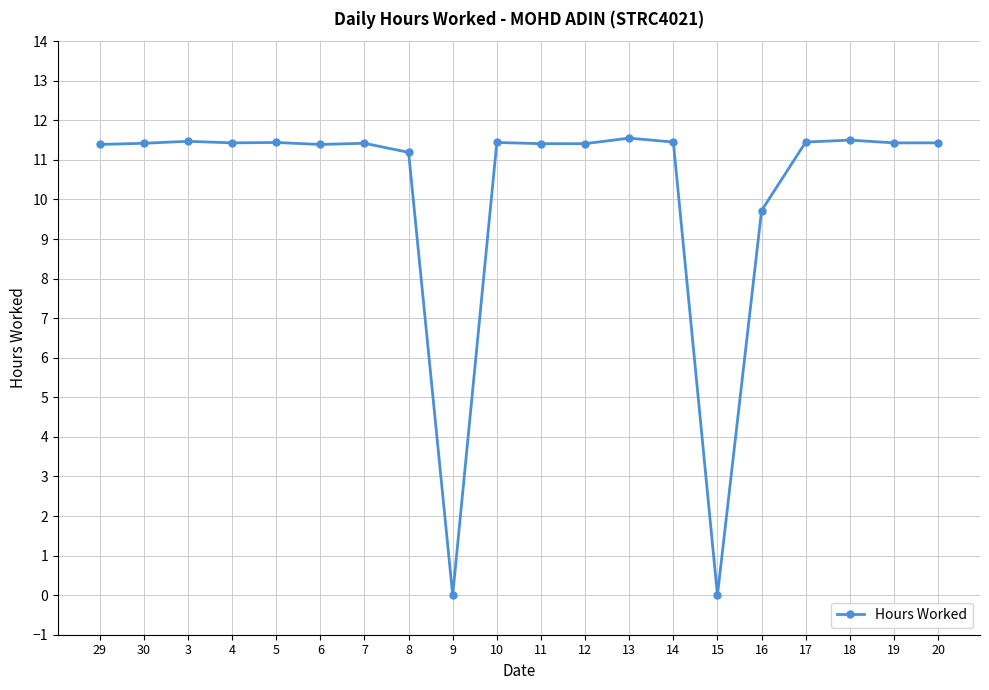

Is it true that the value at 15 is 0.0?

True